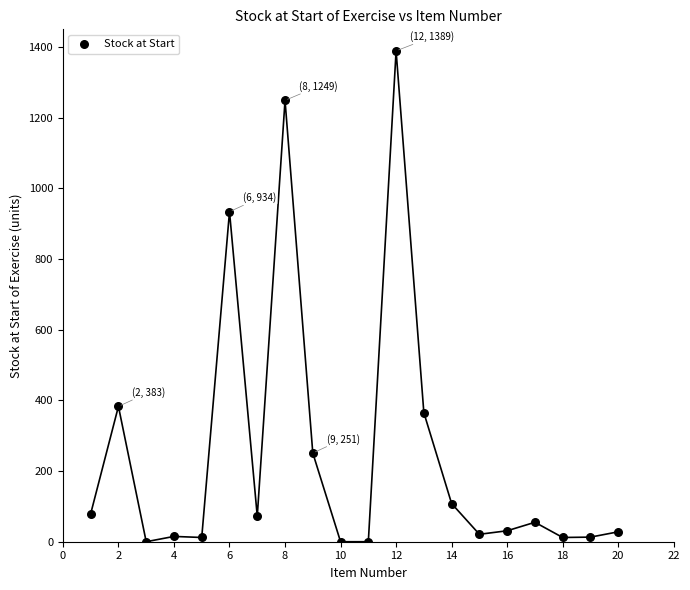

What is the range of X values (max minus min)?

19